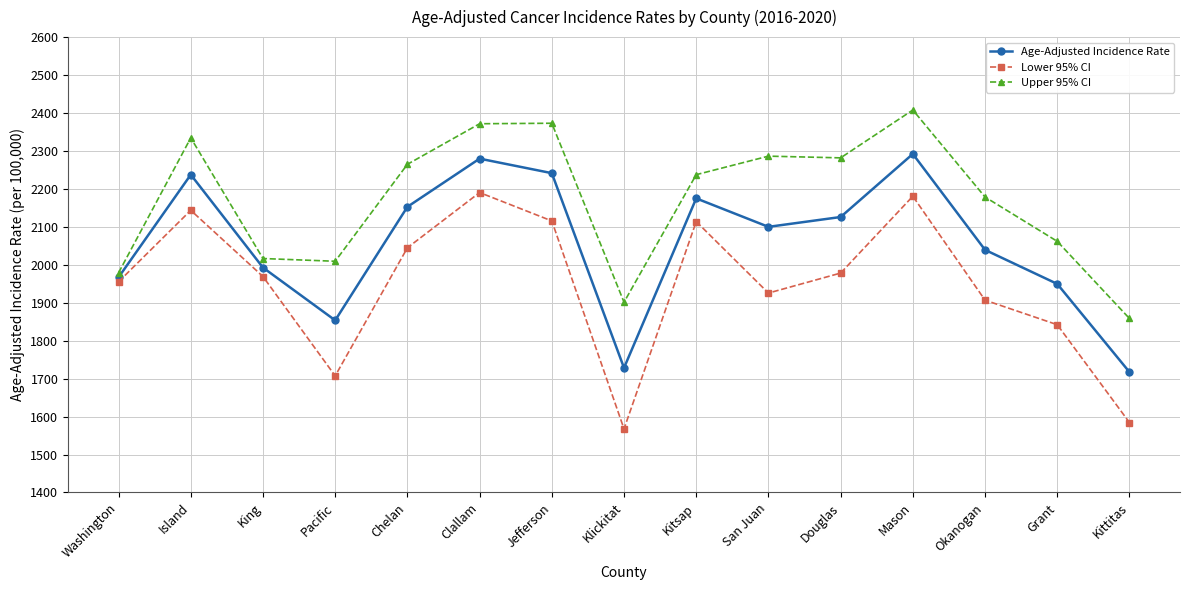

True or false: Age-Adjusted Incidence Rate and Lower 95% CI cross at least once.

False